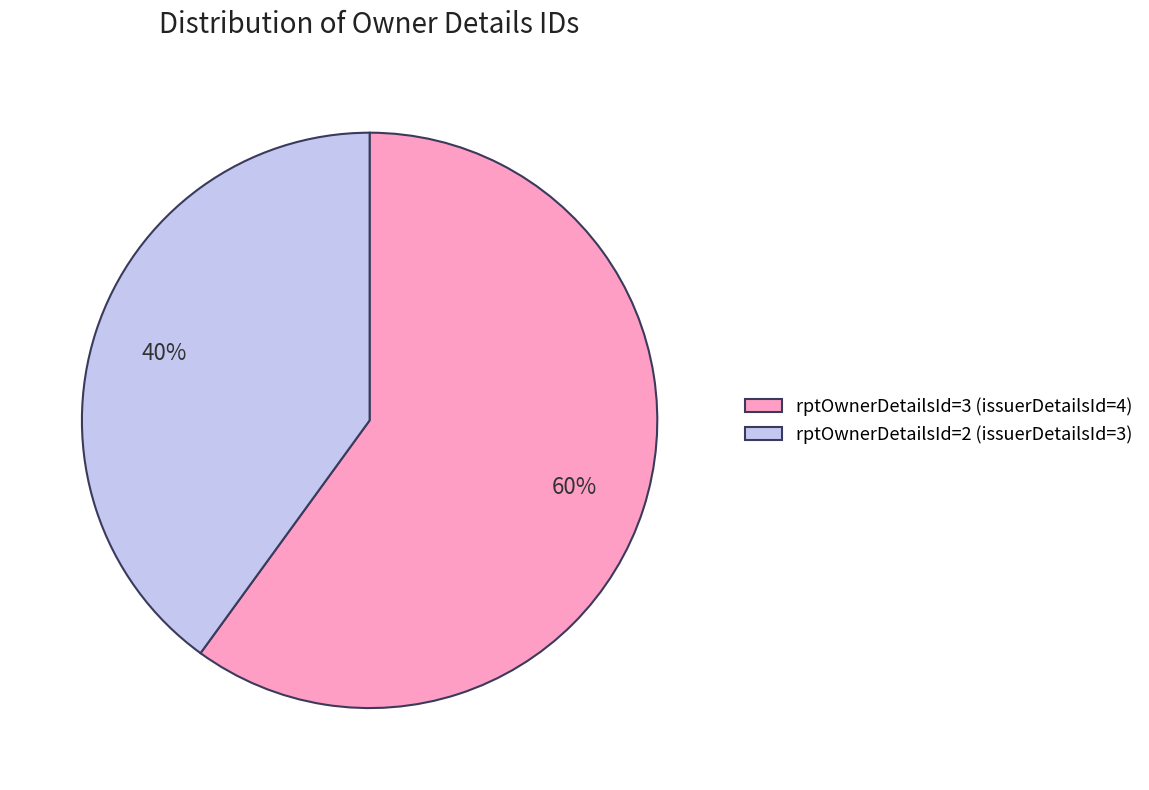

Which category has the biggest portion of the pie?

rptOwnerDetailsId=3